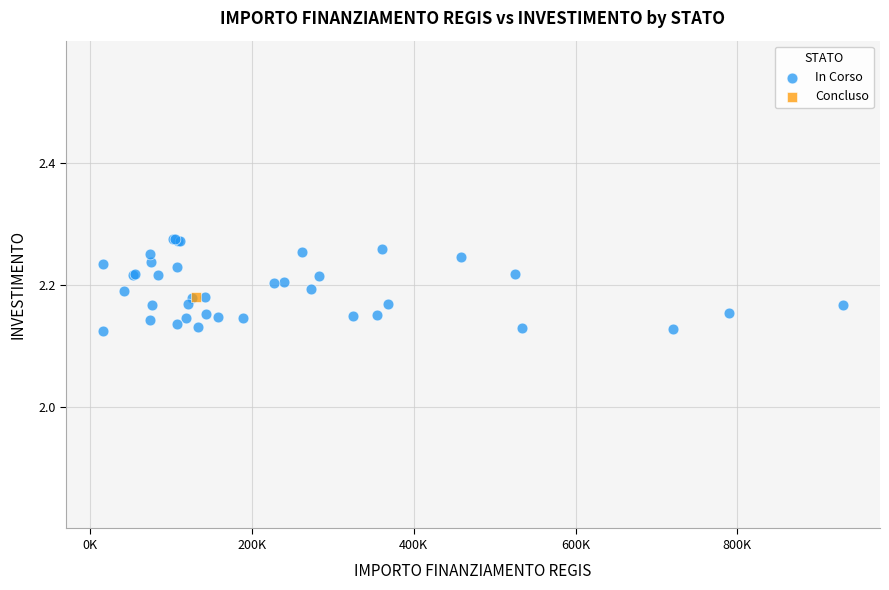

What are all the series names shown in the legend?

In Corso, Concluso